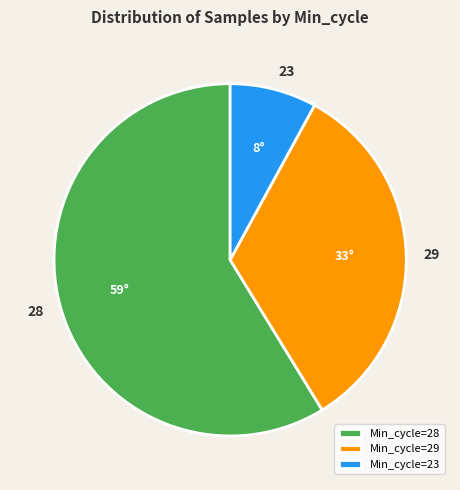

The Min_cycle=29 slice represents 19% of the pie. True or false?

False